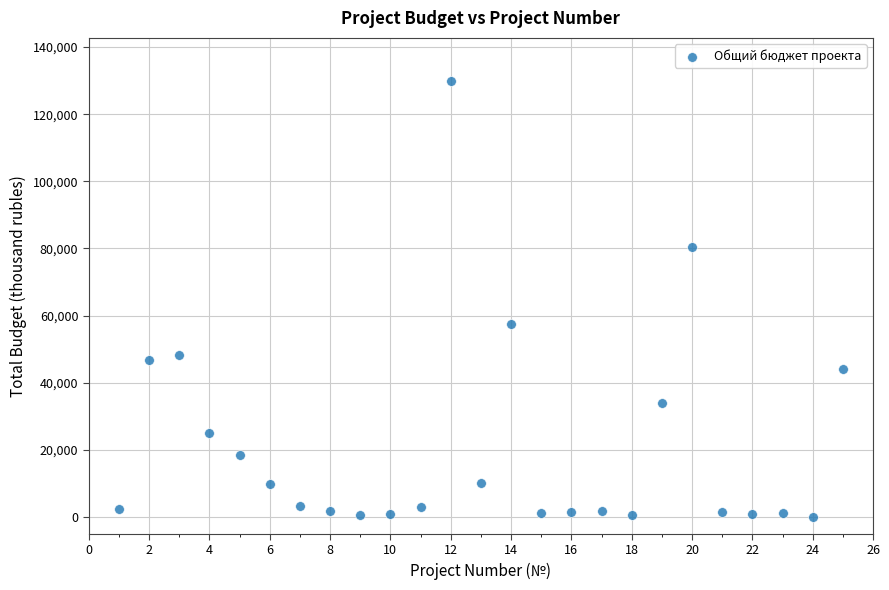

What is the range of X values (max minus min)?

24.0